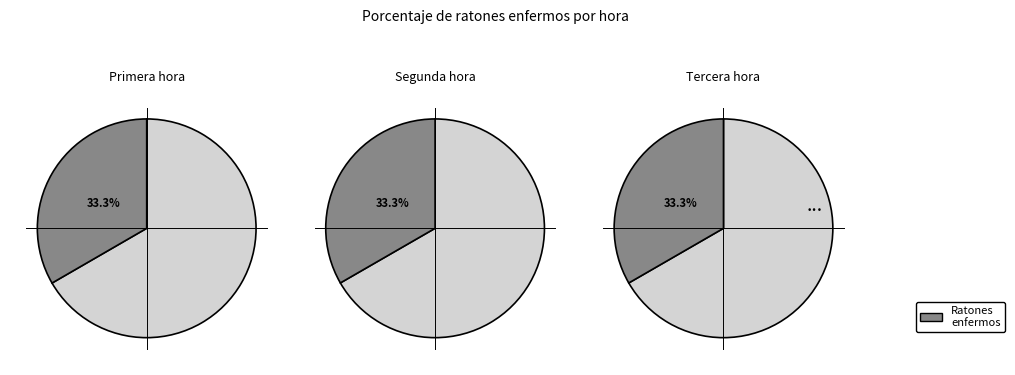

Does 00:18 account for over 50% of the chart?

No